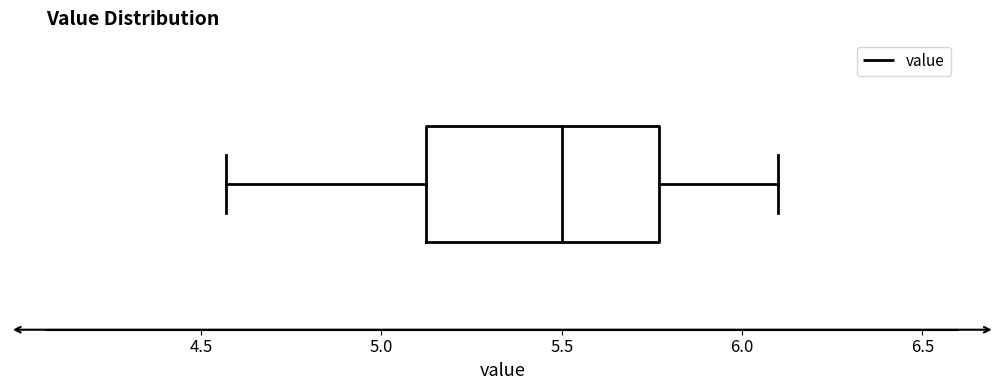

Where does the right whisker of the box end on the x-axis? The values are not printed on the chart, so give them approximately, as read against the axis.

6.10